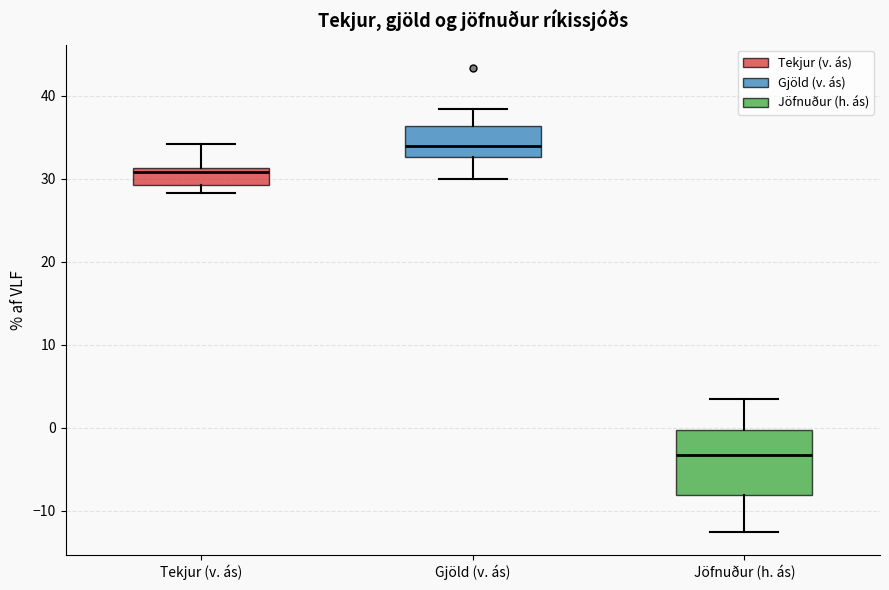

Reading left to right, read every box against the y-axis: the position of its median line, the range the box covers, and the ends of its whiskers. The values are not printed on the chart, so give them approximately, as read against the axis.

Tekjur (v. ás): median 31 (just below the box's upper edge), box 29 to 31, whiskers 28 to 34
Gjöld (v. ás): median 34, box 33 to 36, whiskers 30 to 38
Jöfnuður (h. ás): median -3, box -8 to 0, whiskers -12 to 4